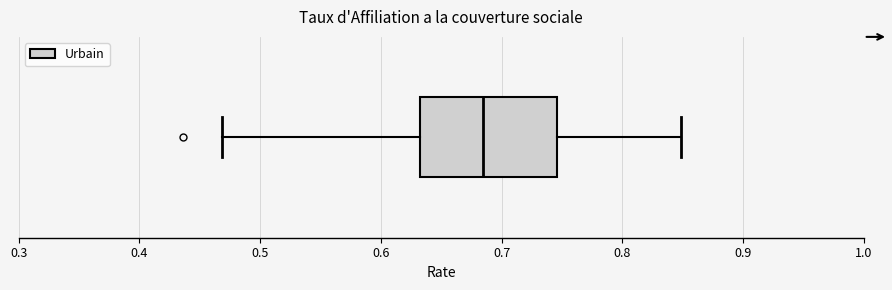

Transcribe this box plot: give where the median line is, the range the box spans, and where the two whiskers end, as read against the x-axis. The values are not printed on the chart, so give them approximately, as read against the axis.

median 0.68, box 0.63 to 0.75, whiskers 0.47 to 0.85